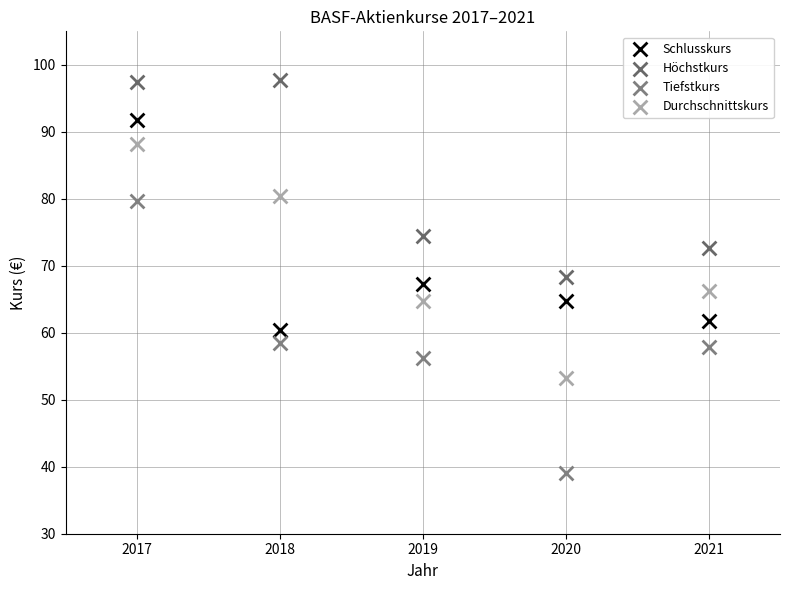

Which series reaches the minimum Y coordinate?

Tiefstkurs